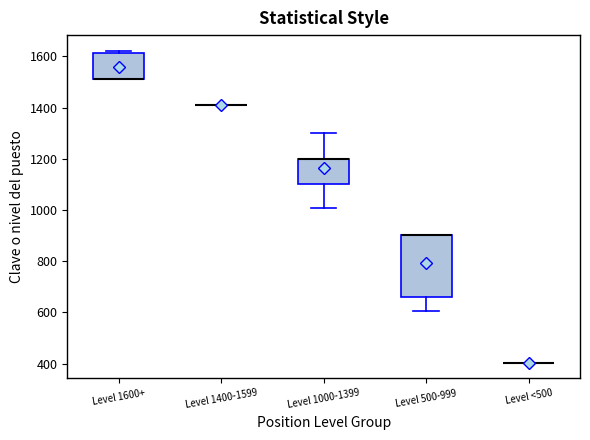

Reading left to right, read every box against the y-axis: the position of its median line, the range the box covers, and the ends of its whiskers. The values are not printed on the chart, so give them approximately, as read against the axis.

Level 1600+: median 1520 (drawn on the box's lower edge), box 1520 to 1620, whiskers 1520 to 1620 (just above the box's upper edge)
Level 1400-1599: box collapsed to a line at 1420, whiskers 1420 to 1420
Level 1000-1399: median 1200 (drawn on the box's upper edge), box 1100 to 1200, whiskers 1000 to 1300
Level 500-999: median 900 (drawn on the box's upper edge), box 660 to 900, whiskers 600 to 900
Level <500: box collapsed to a line at 400, whiskers 400 to 400